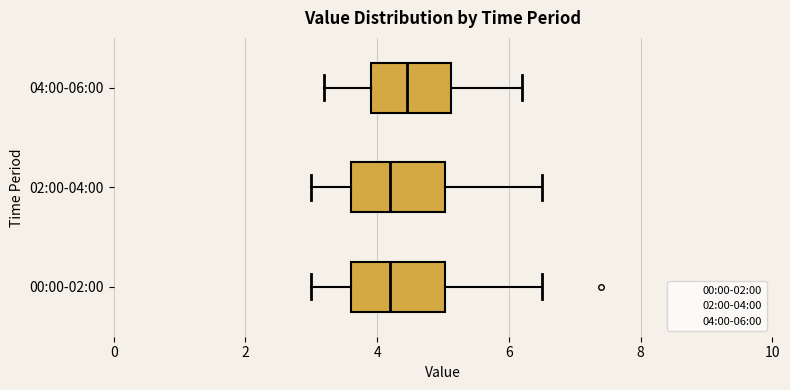

Reading bottom to top, transcribe this box plot: for each box, give where its median line is, the range the box spans, and where its two whiskers end, as read against the x-axis. The values are not printed on the chart, so give them approximately, as read against the axis.

00:00-02:00: median 4.2, box 3.6 to 5.0, whiskers 3.0 to 6.6
02:00-04:00: median 4.2, box 3.6 to 5.0, whiskers 3.0 to 6.6
04:00-06:00: median 4.4, box 4.0 to 5.2, whiskers 3.2 to 6.2